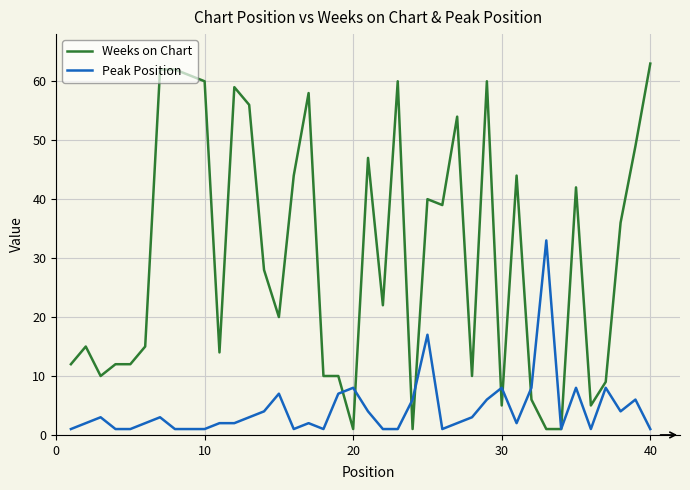

Rank the series by their maximum value, from lowest to highest.

Peak Position, Weeks on Chart